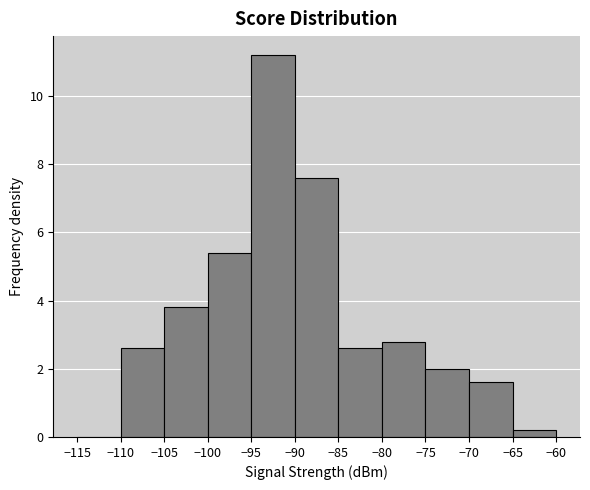

Reading left to right, transcribe this chart: for each bar, give the range it covers on the x-axis and its height. The values are not printed on the chart, so give them approximately, as read against the axis.

-115 to -110: 0
-110 to -105: 2.6
-105 to -100: 3.8
-100 to -95: 5.4
-95 to -90: 11.2
-90 to -85: 7.6
-85 to -80: 2.6
-80 to -75: 2.8
-75 to -70: 2.0
-70 to -65: 1.6
-65 to -60: 0.2